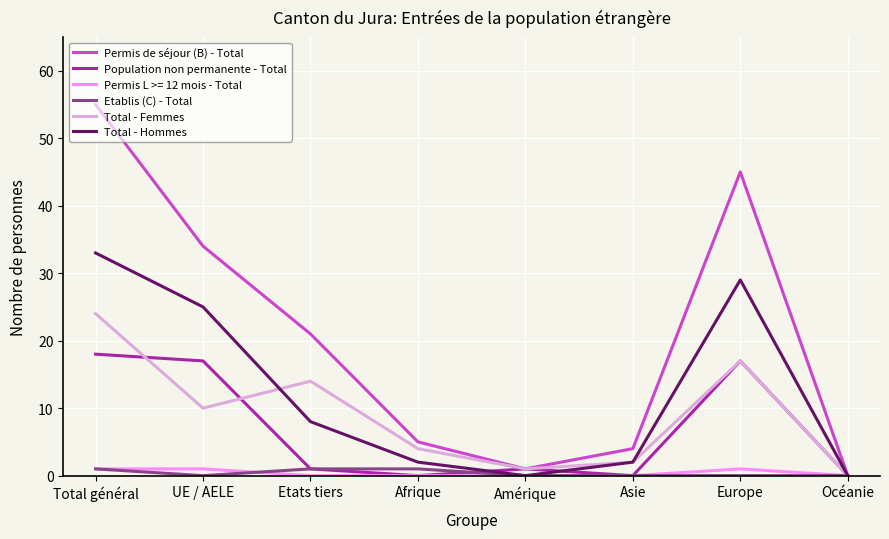

Does the chart have visible grid lines?

Yes